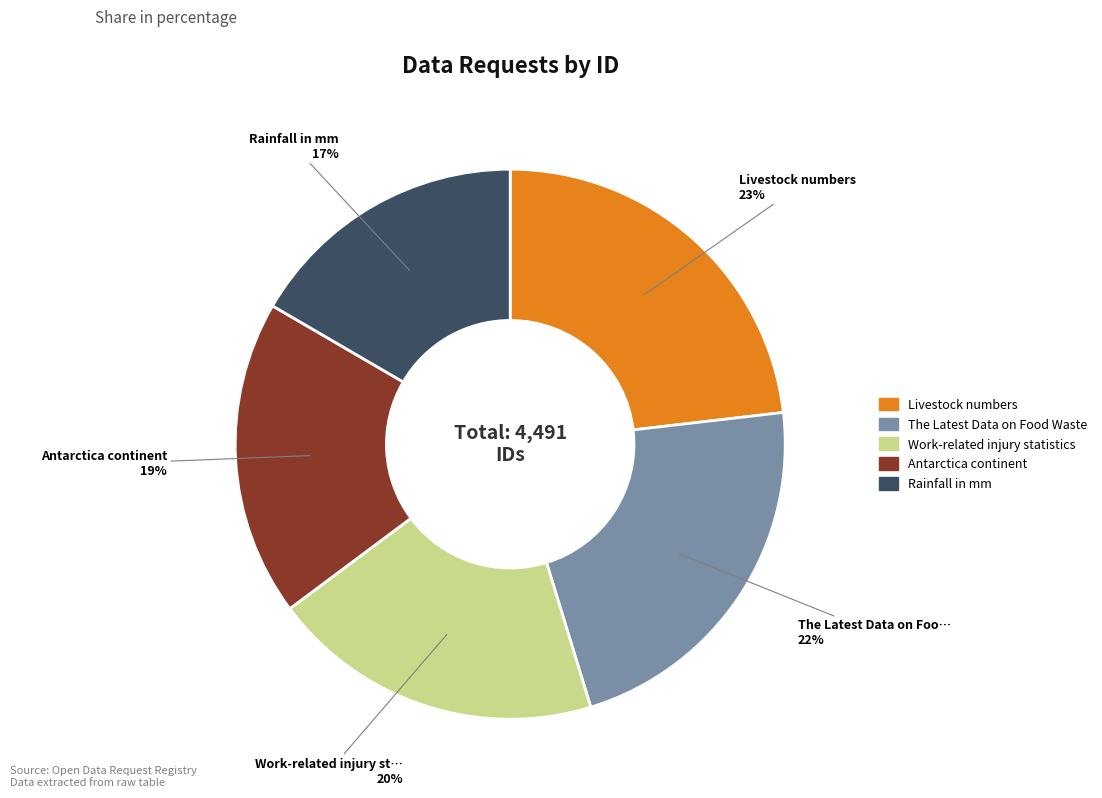

Do Rainfall in mm and Work-related injury statistics together represent more than half of the pie?

No